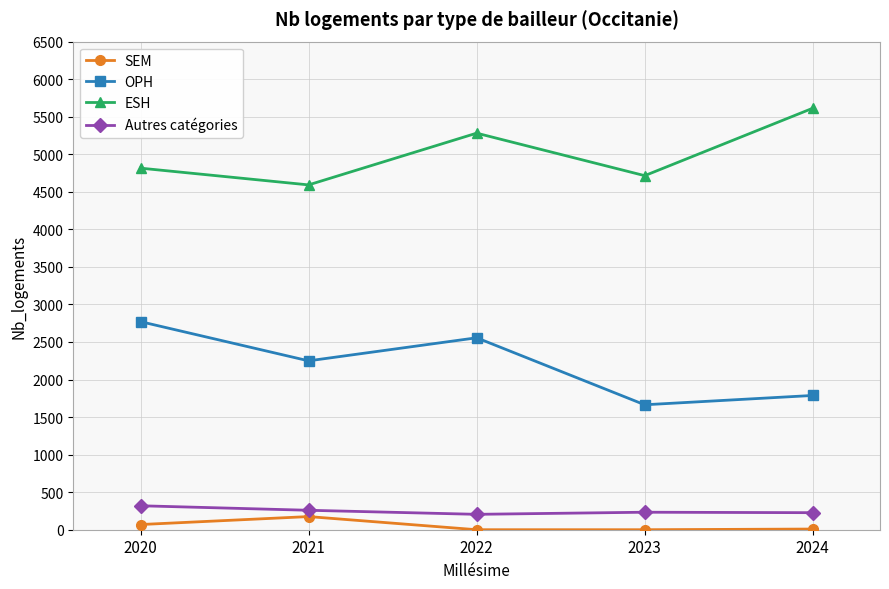

True or false: Autres catégories and SEM cross at least once.

False